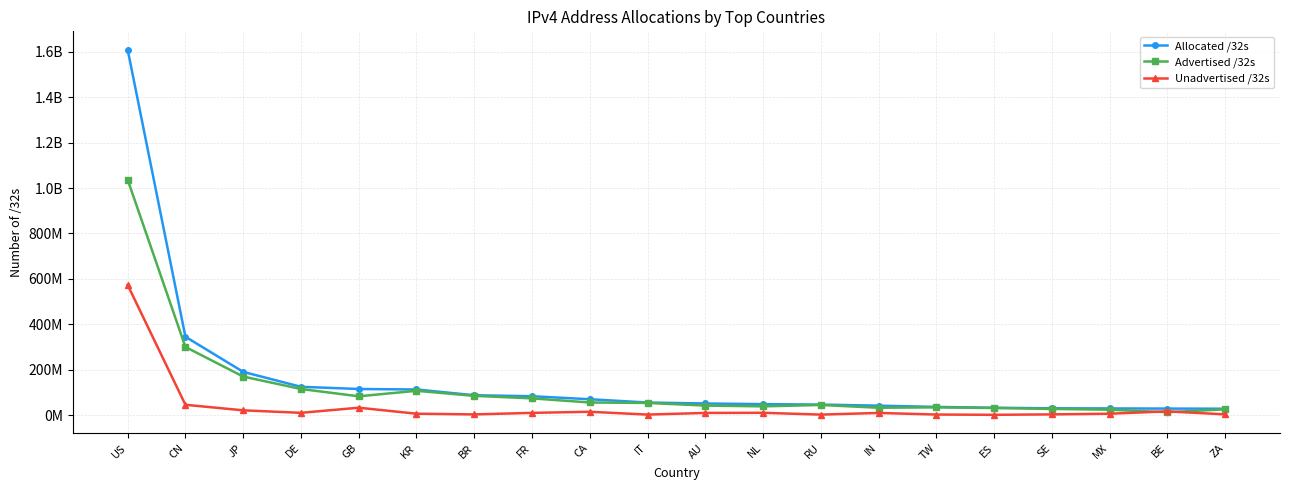

Which has a higher value, IN or ZA?

IN